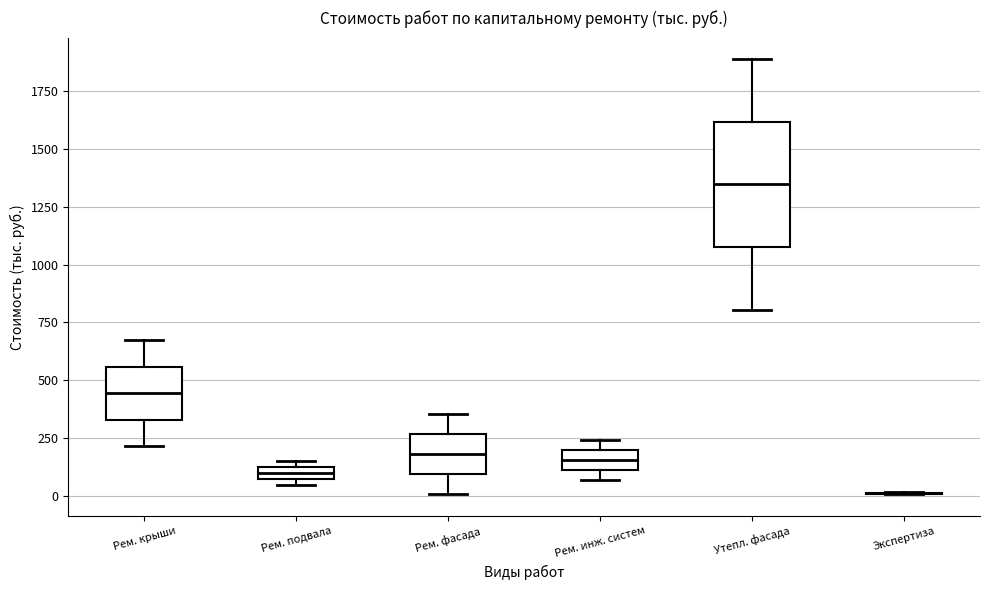

Which box is the tallest, from its lower edge to its upper edge?

Утепл. фасада